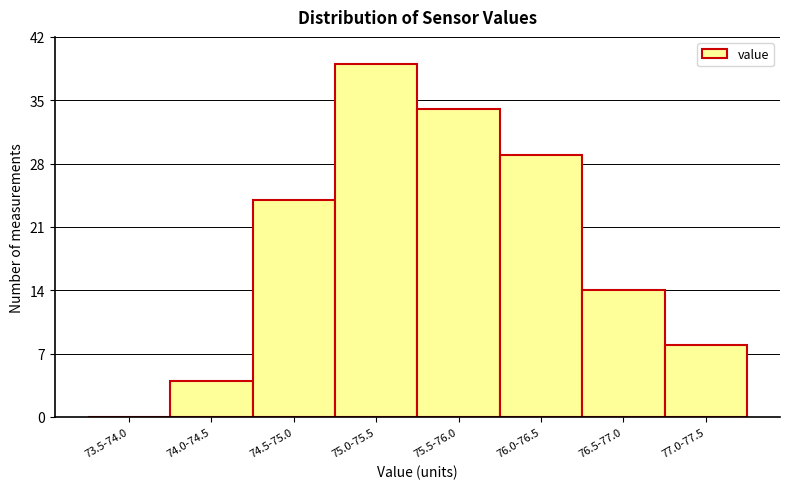

Reading left to right, what are all the values shown in this chart?

73.5-74.0=0	74.0-74.5=4	74.5-75.0=24	75.0-75.5=39	75.5-76.0=34	76.0-76.5=29	76.5-77.0=14	77.0-77.5=8